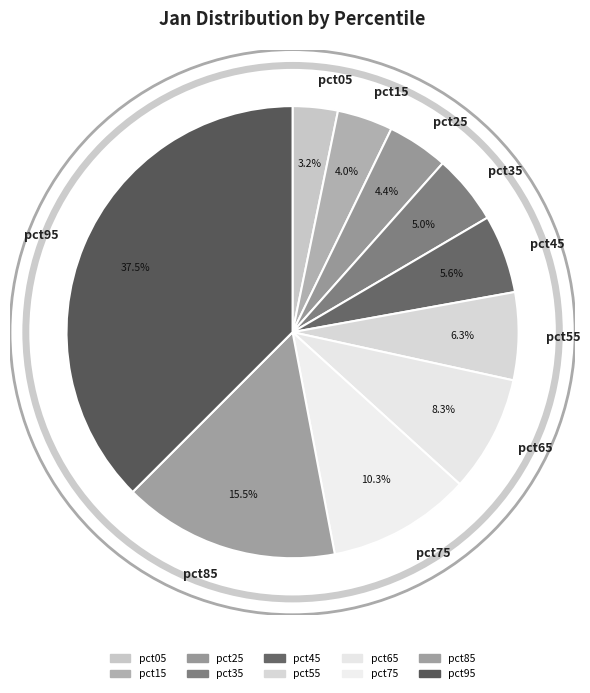

Is there a majority slice in this chart?

No